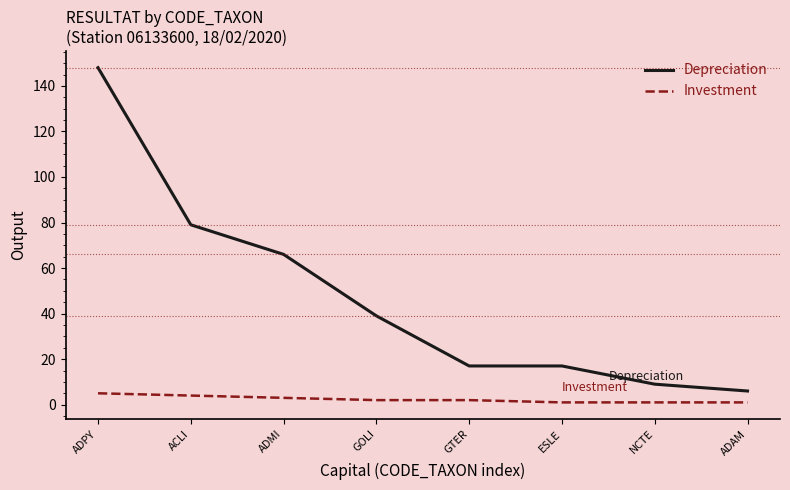

What position from the right is ADAM?

1